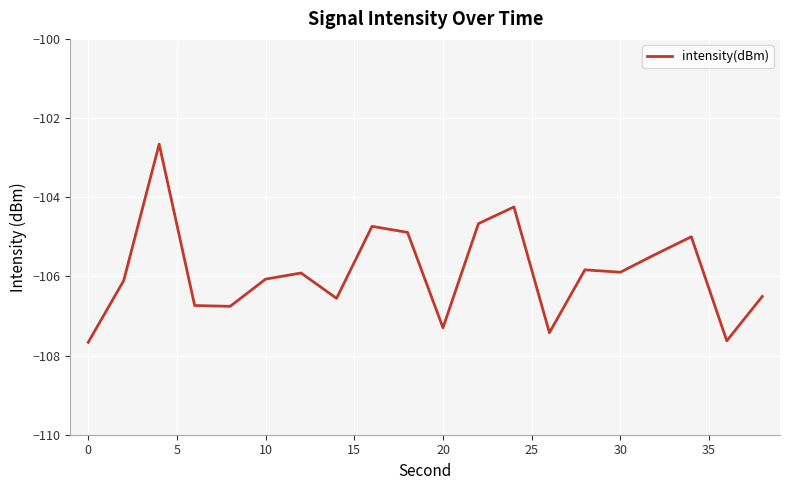

What is the smallest value displayed?

-107.7